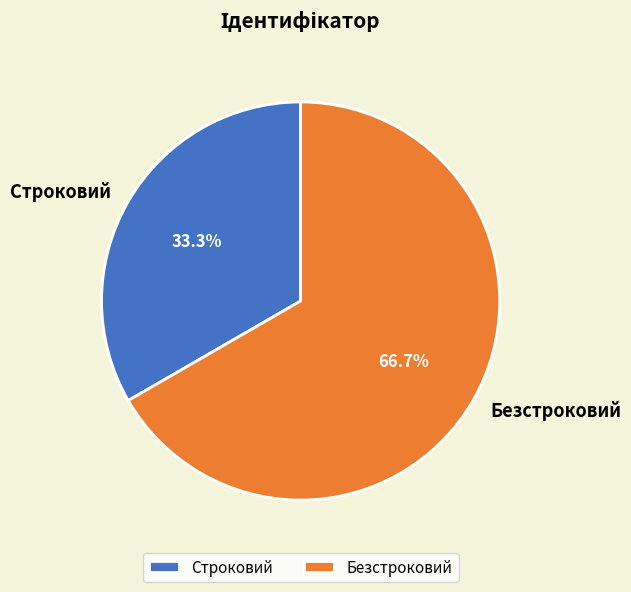

To the nearest percent, what portion does Строковий represent?

33%